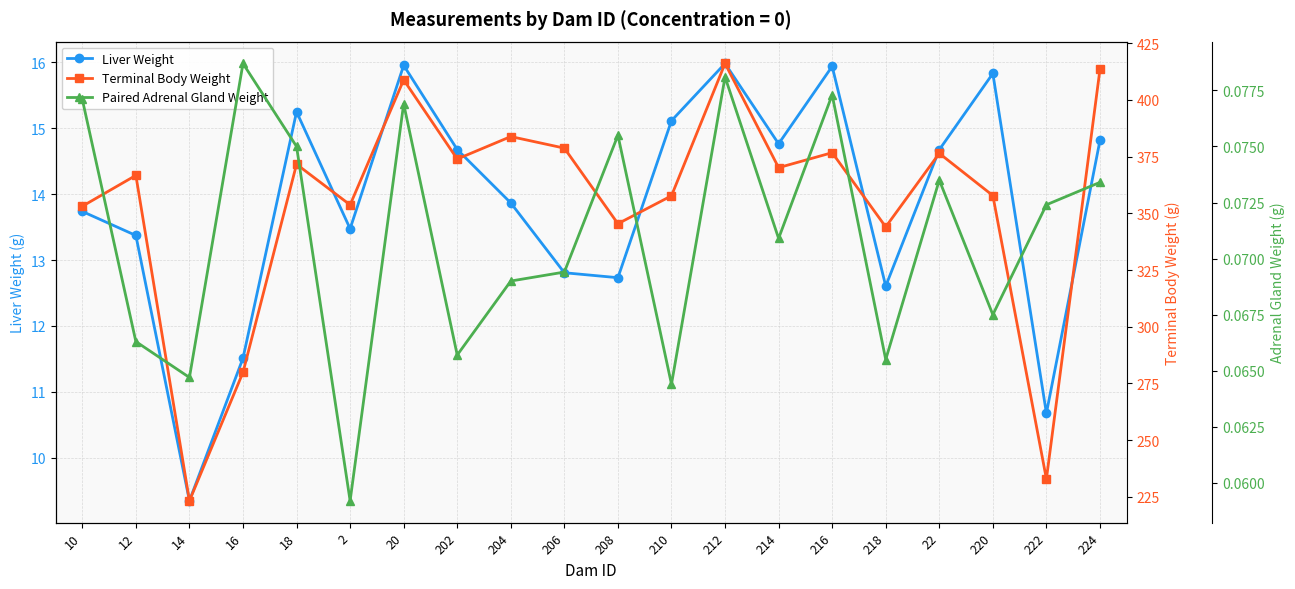

The Paired Adrenal Gland Weight series shows 0.1 at 2. True or false?

False